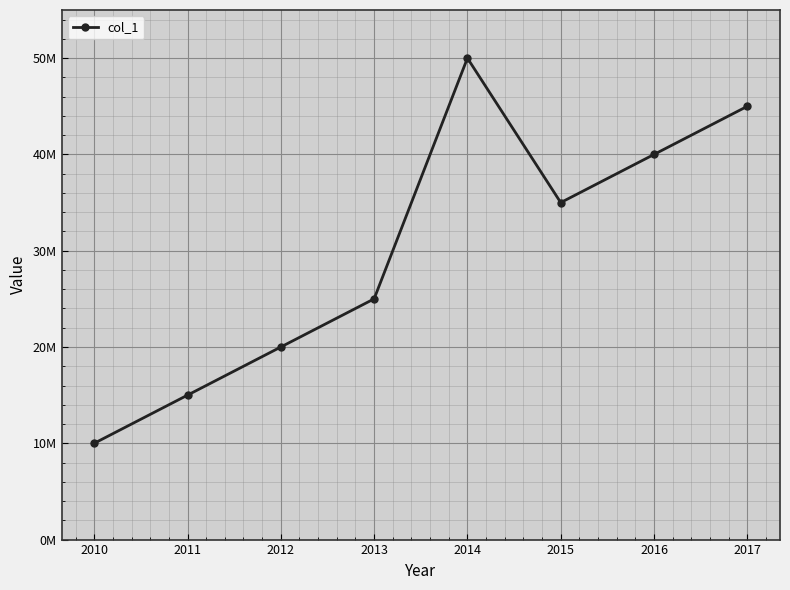

Which category has the highest value across all series?

2014